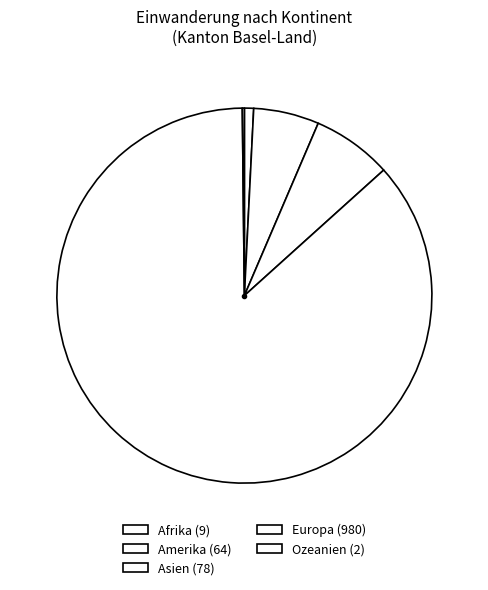

How many segments does this pie chart have?

5